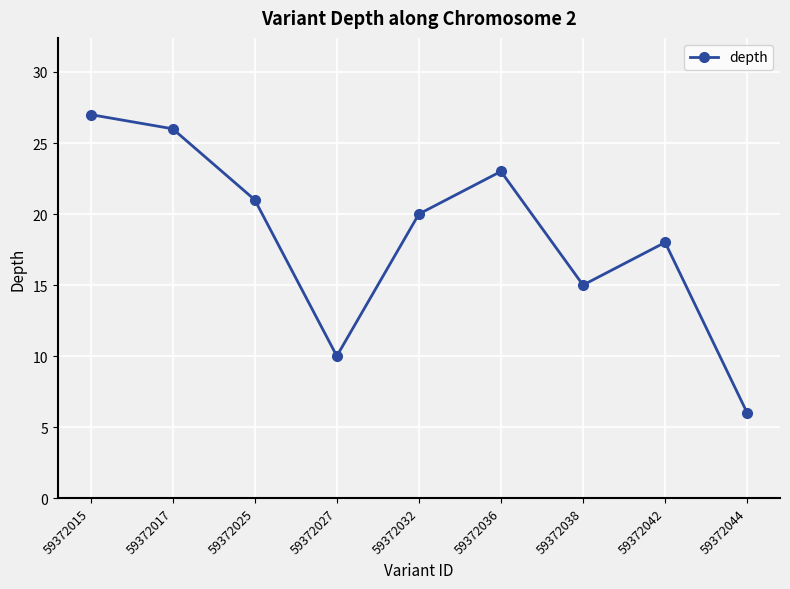

Reading left to right, transcribe all the data shown in this chart.

59372015=27	59372017=26	59372025=21	59372027=10	59372032=20	59372036=23	59372038=15	59372042=18	59372044=6